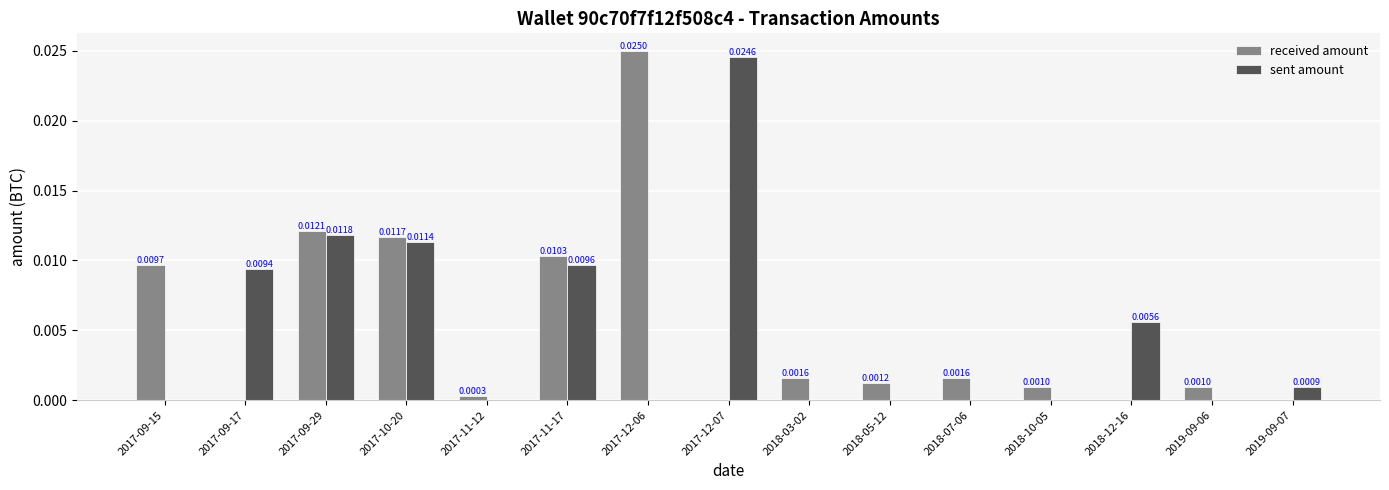

Between 2017-12-06 and 2018-03-02, which series saw the biggest shift?

received amount